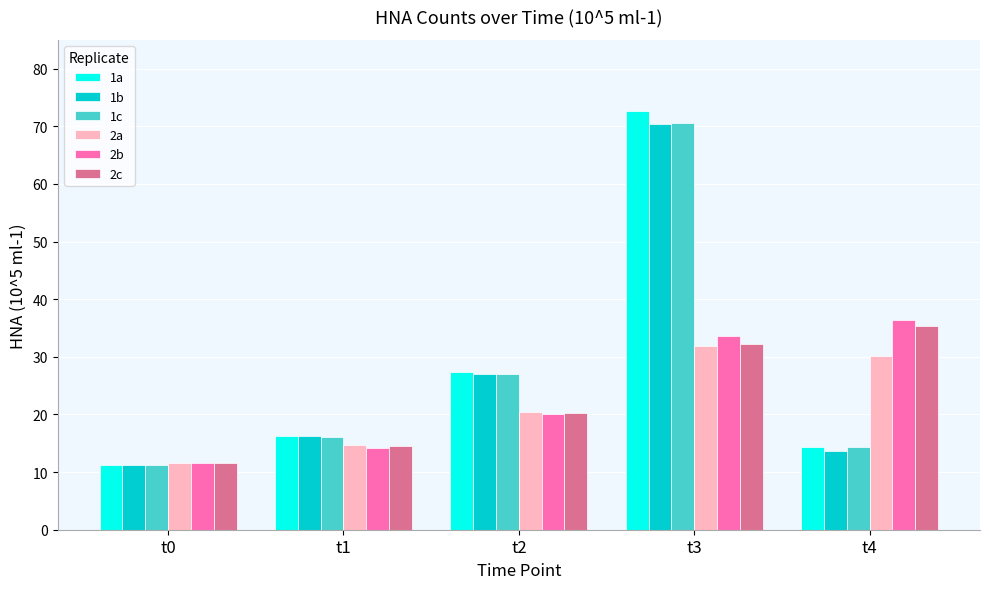

What is the value of the 2b bar at the 3rd from the left?

20.1